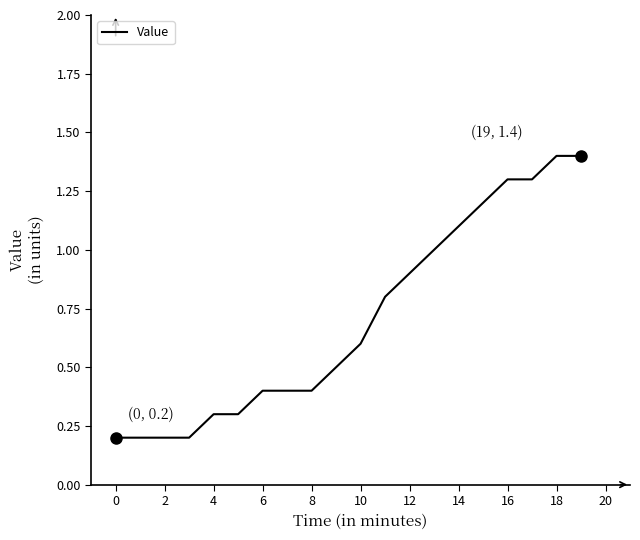

What is the difference between the maximum and minimum values?

1.2